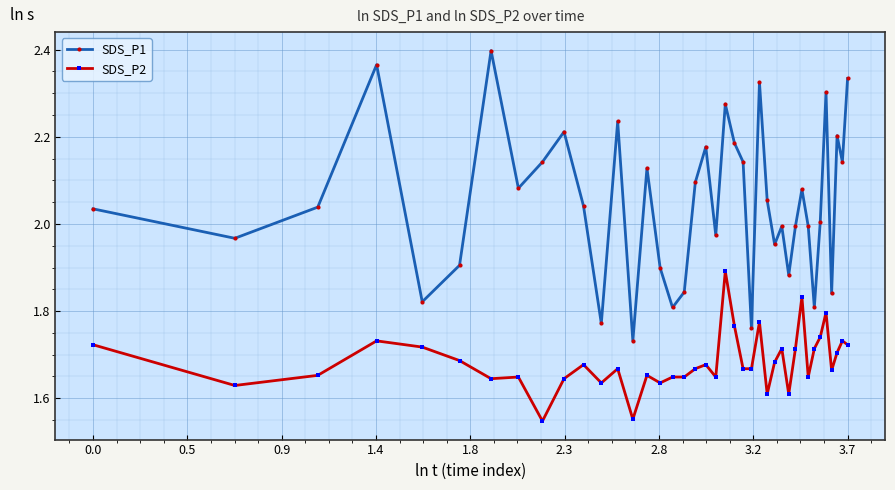

True or false: SDS_P1 has more than 1 points higher than both neighbors.

True